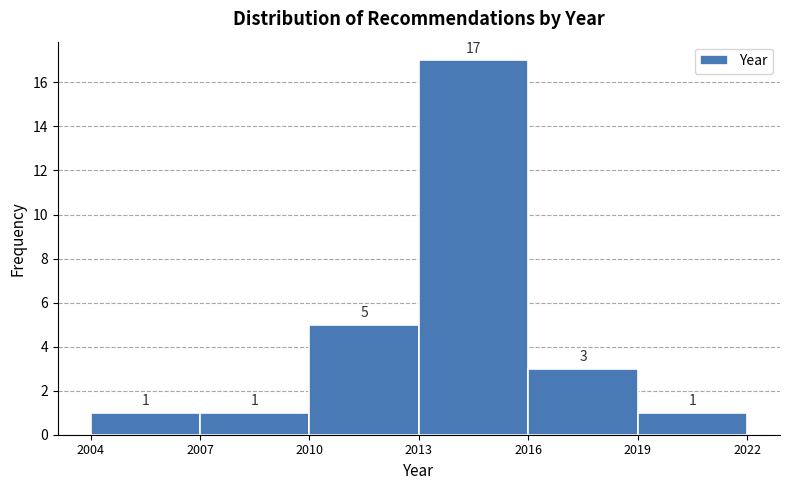

Reading left to right, transcribe this chart: for each bar, give the range it covers on the x-axis and its height.

2004 to 2007: 1
2007 to 2010: 1
2010 to 2013: 5
2013 to 2016: 17
2016 to 2019: 3
2019 to 2022: 1